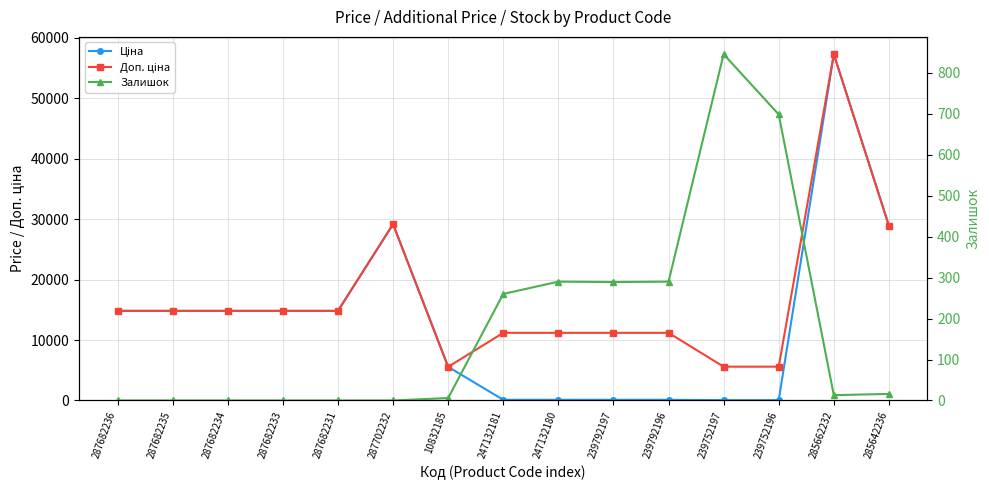

Which series has the largest range (max minus min)?

Ціна